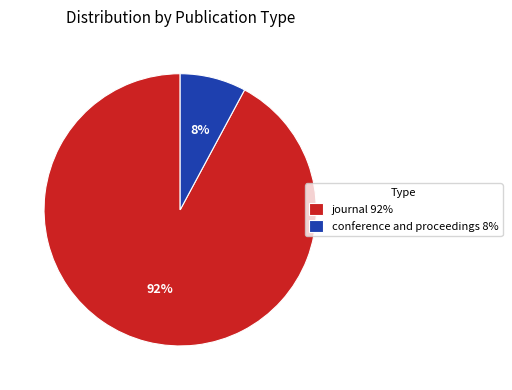

How many segments does this pie chart have?

2